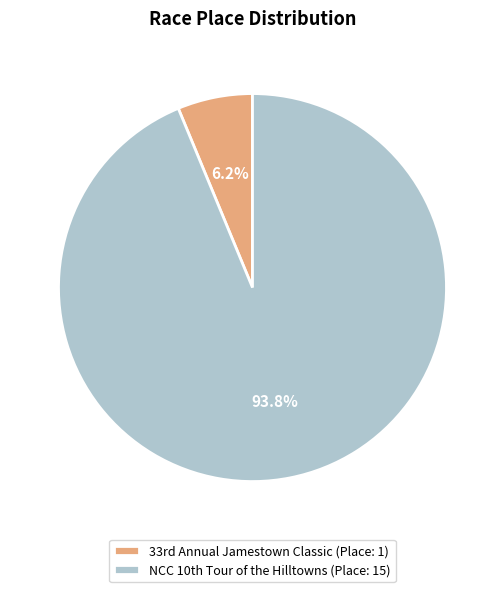

Count the number of slices in the pie.

2